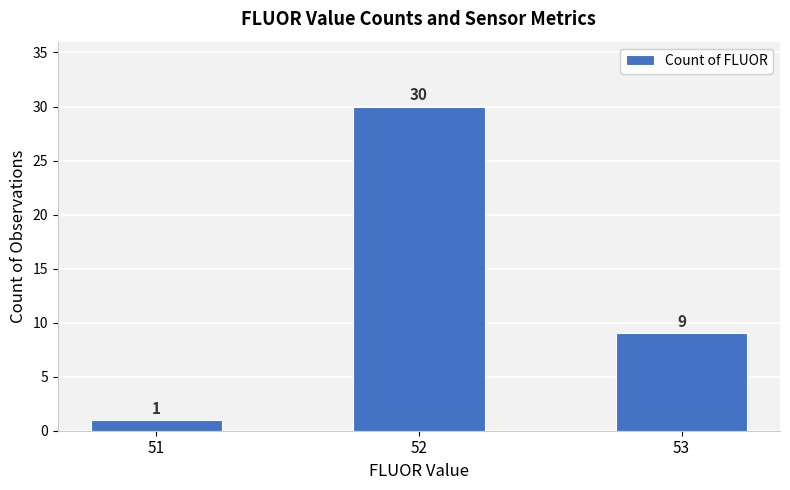

Rank the categories by value from lowest to highest.

51, 53, 52